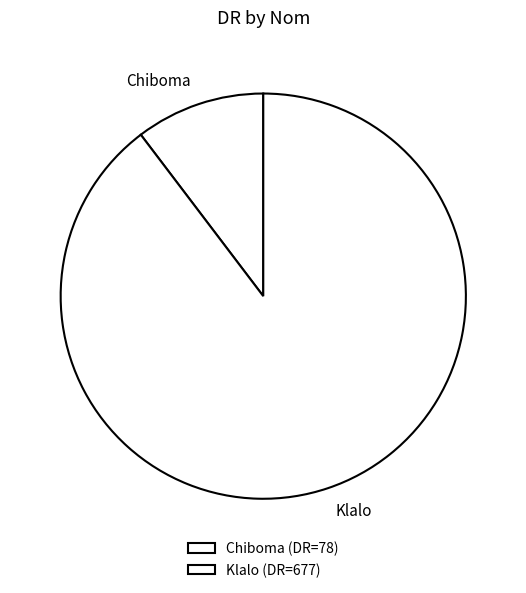

Which category has the smallest portion of the pie?

Chiboma